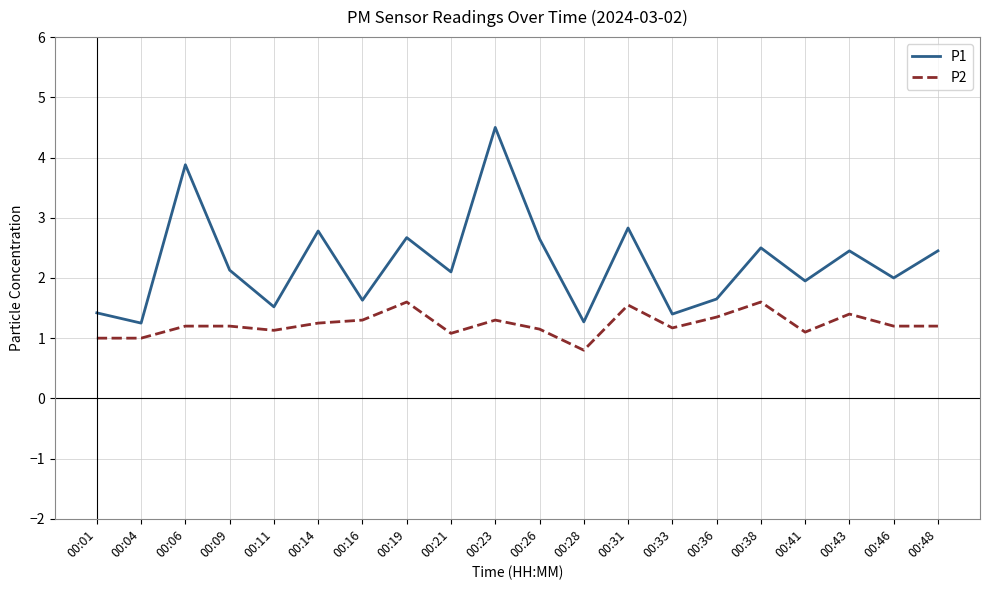

What is the difference between the P2 values at 00:01 and 00:19?

0.6